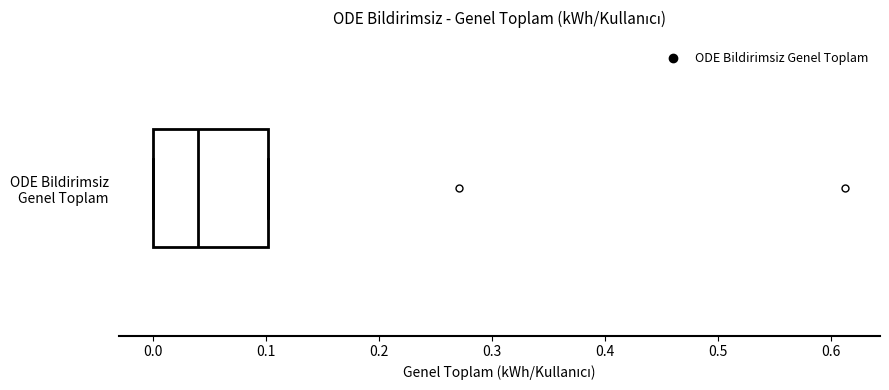

Where does the median line of the box for ODE Bildirimsiz Genel Toplam sit on the x-axis? The values are not printed on the chart, so give them approximately, as read against the axis.

0.04